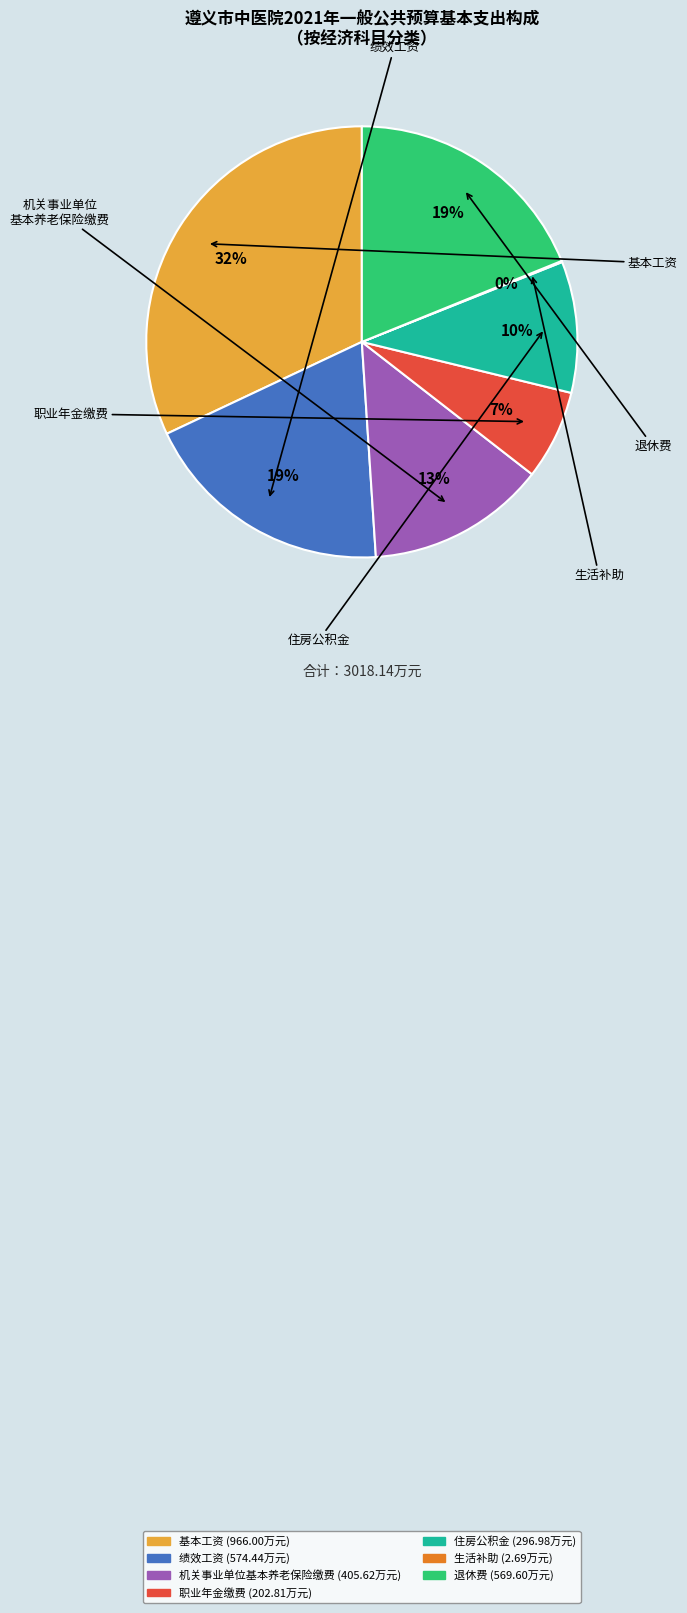

What percentage is the 机关事业单位基本养老保险缴费 slice, to the nearest percent?

13%